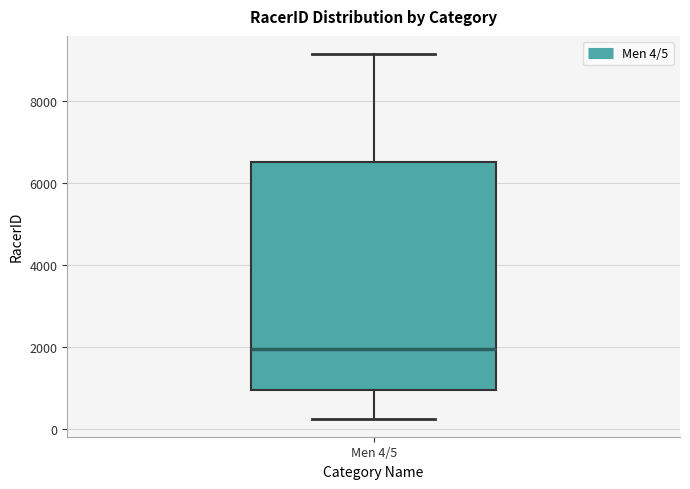

Read this box plot against the y-axis: the position of the median line, the range covered by the box, and the ends of both whiskers. The values are not printed on the chart, so give them approximately, as read against the axis.

median 2000, box 1000 to 6600, whiskers 200 to 9200